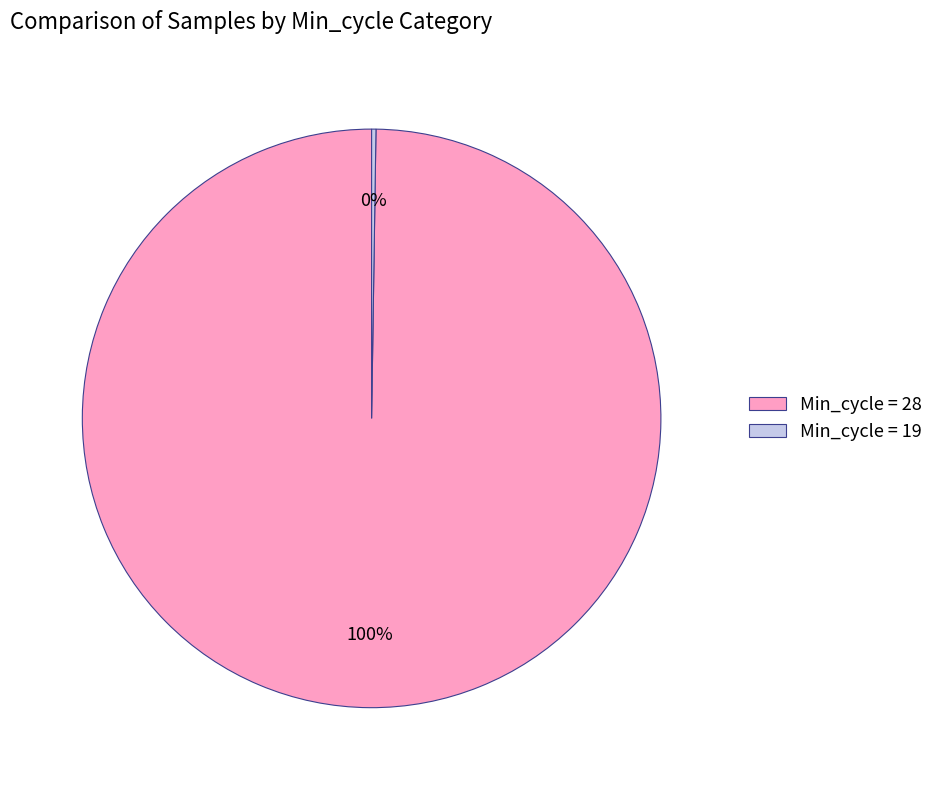

What is the largest slice in the pie chart?

Min_cycle = 28